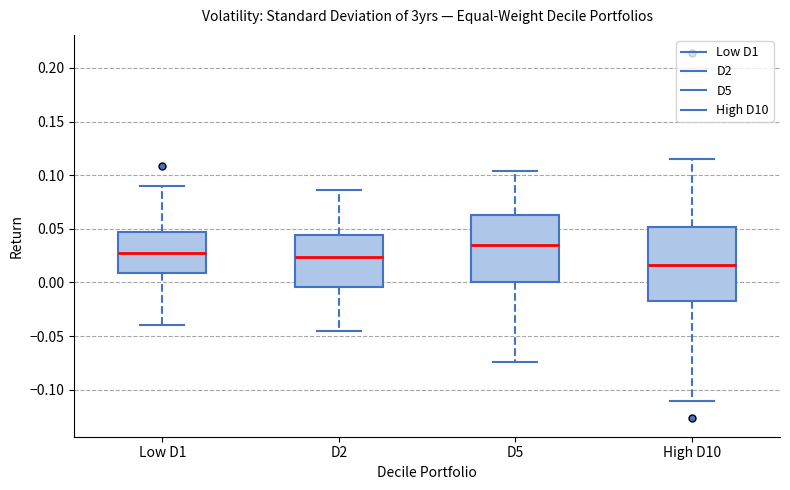

Which box has the lowest median line?

High D10